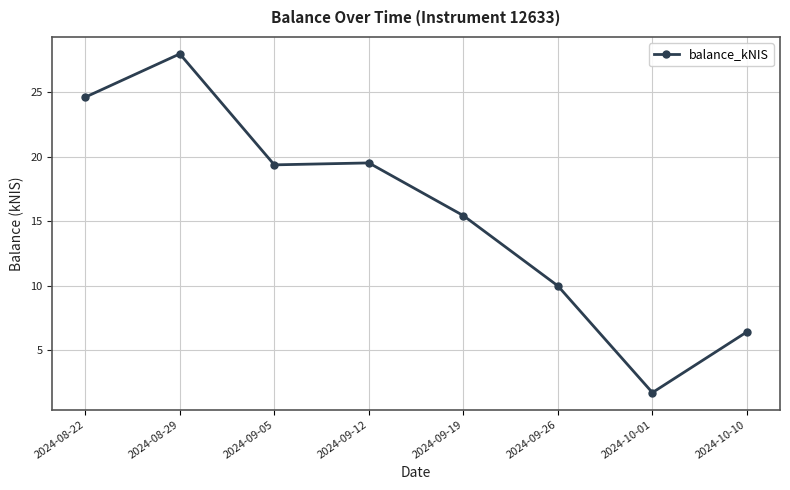

What is the change in value from 2024-08-22 to 2024-09-12?

-5.1